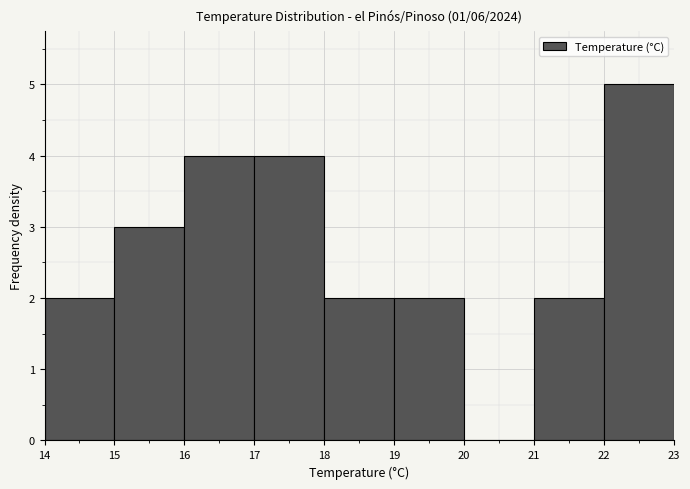

Reading left to right, list every bar in this chart as the range it spans on the x-axis followed by its height. The values are not printed on the chart, so give them approximately, as read against the axis.

14 to 15: 2
15 to 16: 3
16 to 17: 4
17 to 18: 4
18 to 19: 2
19 to 20: 2
20 to 21: 0
21 to 22: 2
22 to 23: 5